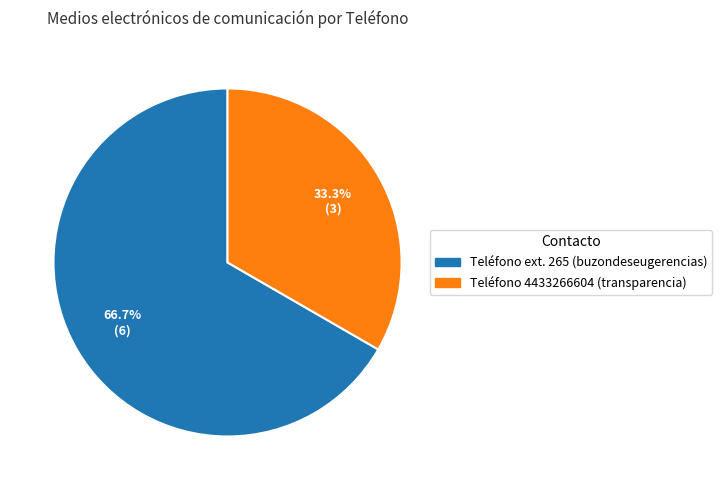

To the nearest percent, what percentage of the pie is Teléfono 4433266604 (transparencia)?

33%